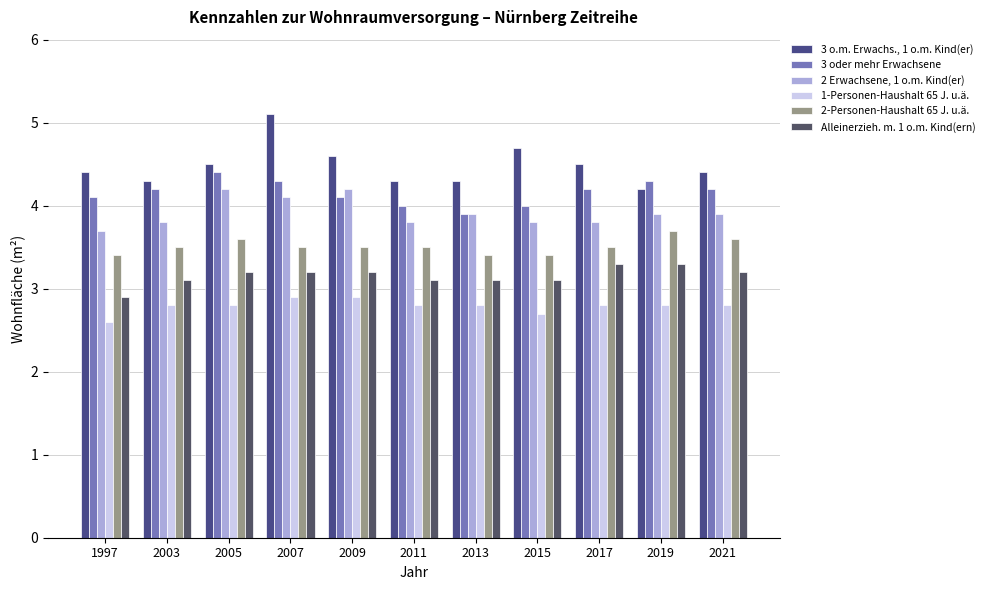

What is the minimum value shown in the chart?

2.6